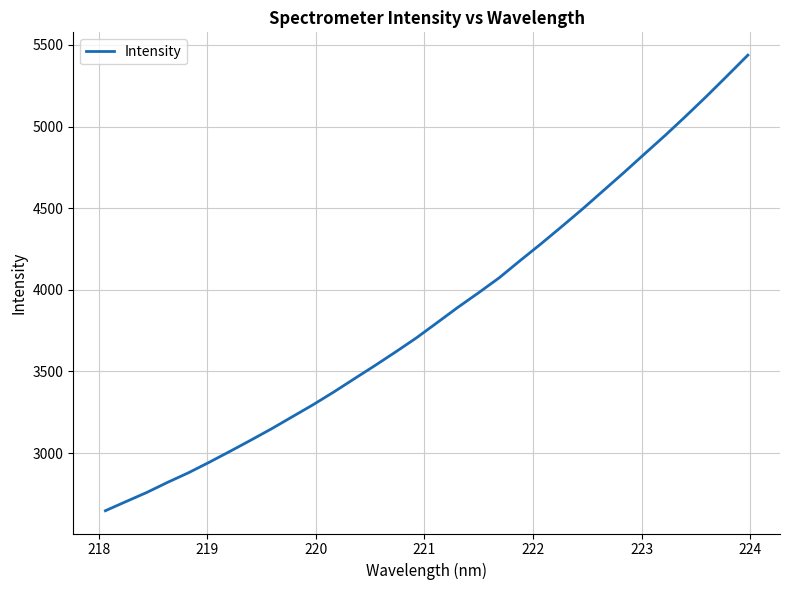

What is the greatest value displayed?

5437.2